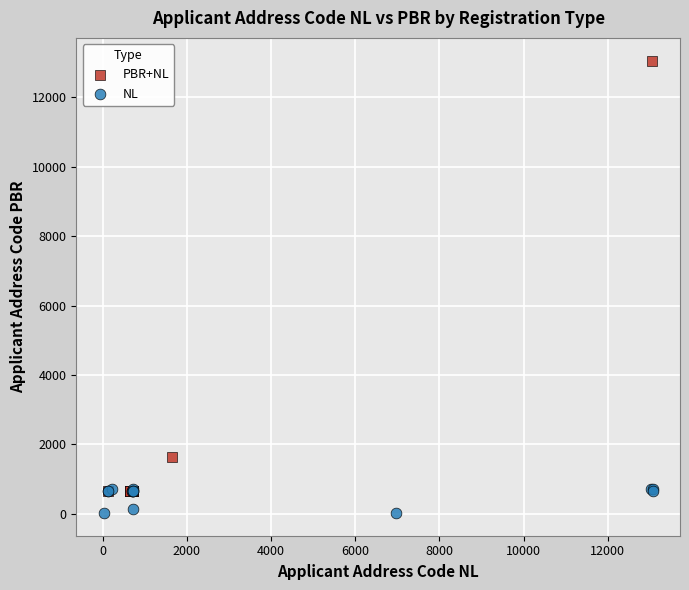

Which series has the widest spread of Y values?

PBR+NL